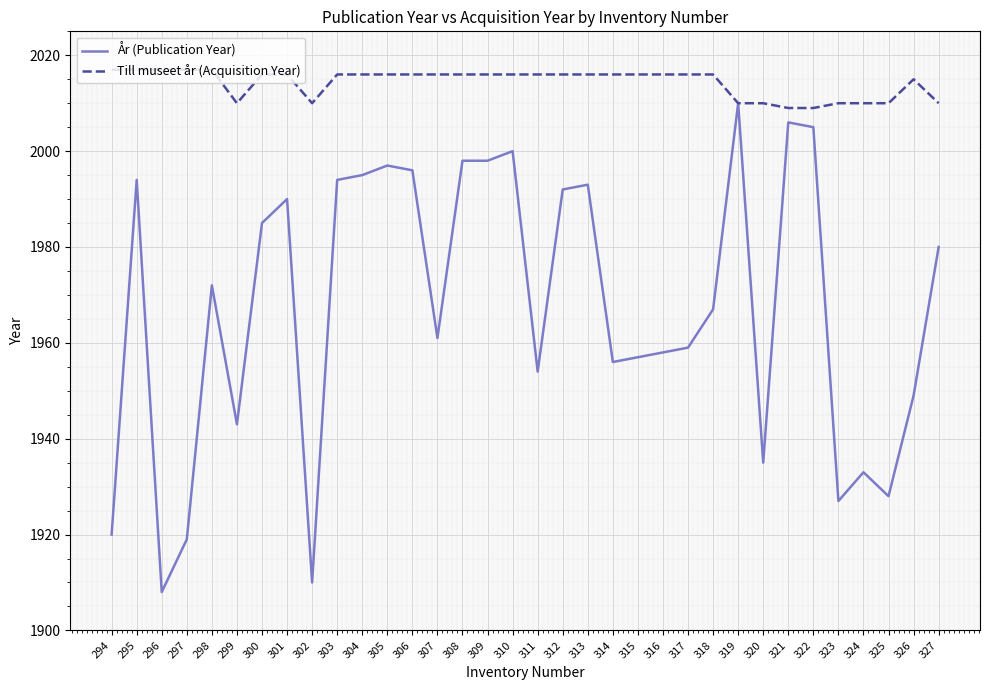

Which series has the widest spread of values?

År (Publication Year)